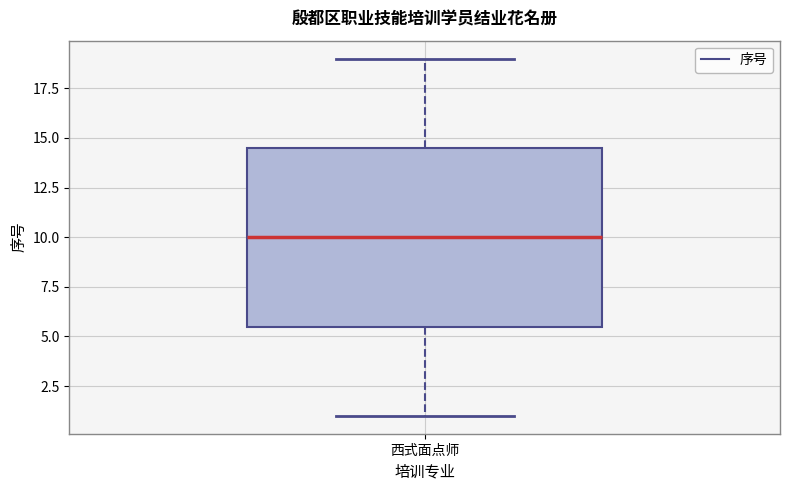

Transcribe this box plot: give where the median line is, the range the box spans, and where the two whiskers end, as read against the y-axis. The values are not printed on the chart, so give them approximately, as read against the axis.

median 10.0, box 5.5 to 14.5, whiskers 1.0 to 19.0